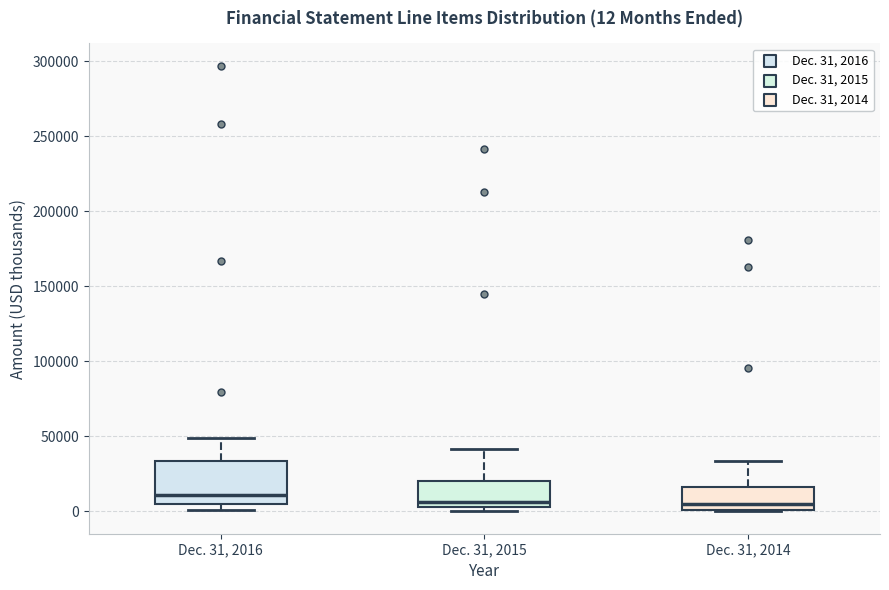

Which box is the tallest, from its lower edge to its upper edge?

Dec. 31, 2016